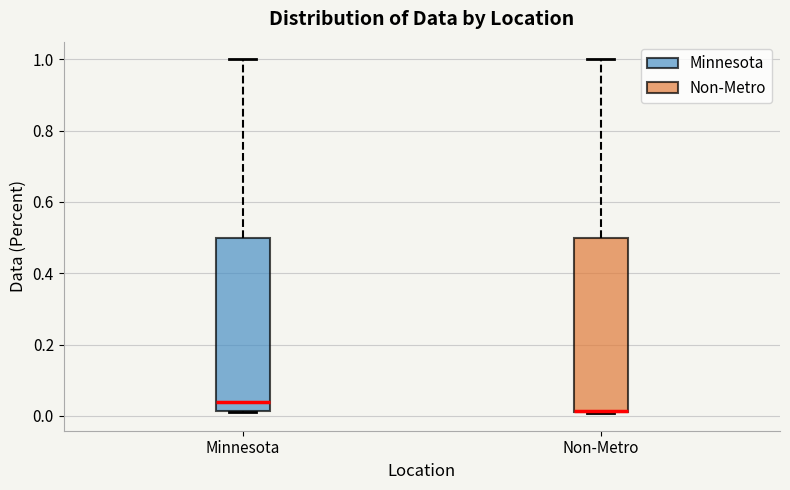

Reading left to right, transcribe this box plot: for each box, give where its median line is, the range the box spans, and where its two whiskers end, as read against the y-axis. The values are not printed on the chart, so give them approximately, as read against the axis.

Minnesota: median 0.04, box 0.02 to 0.50, whiskers 0.02 to 1.00
Non-Metro: median 0.02 (drawn on the box's lower edge), box 0.02 to 0.50, whiskers 0.00 to 1.00